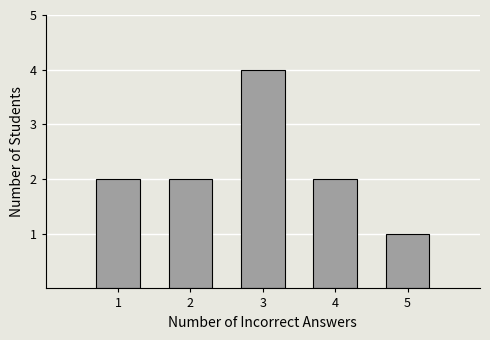

What is the change in value from 2 to 3?

+2